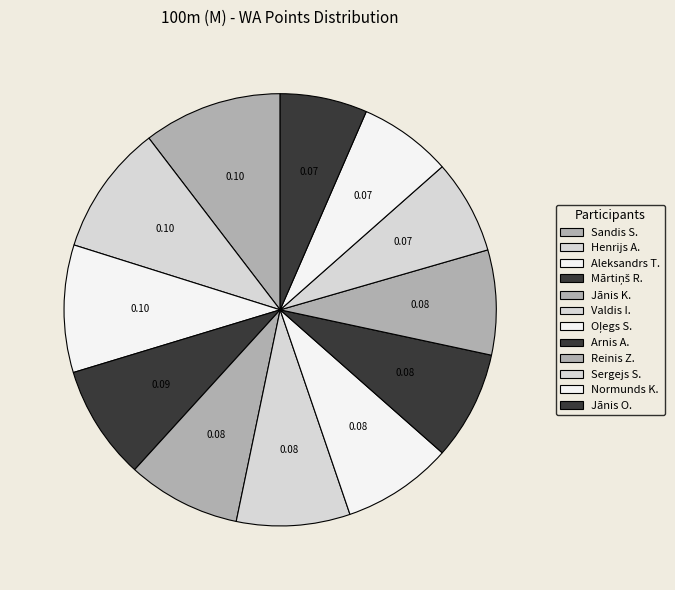

How many segments does this pie chart have?

12